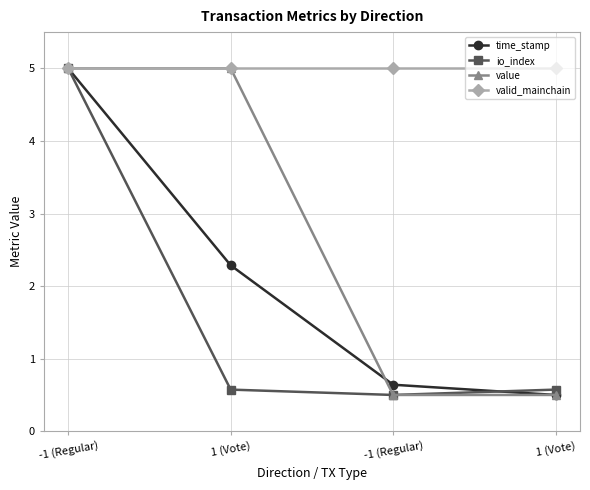

What is the lowest value of the time_stamp series?

0.5